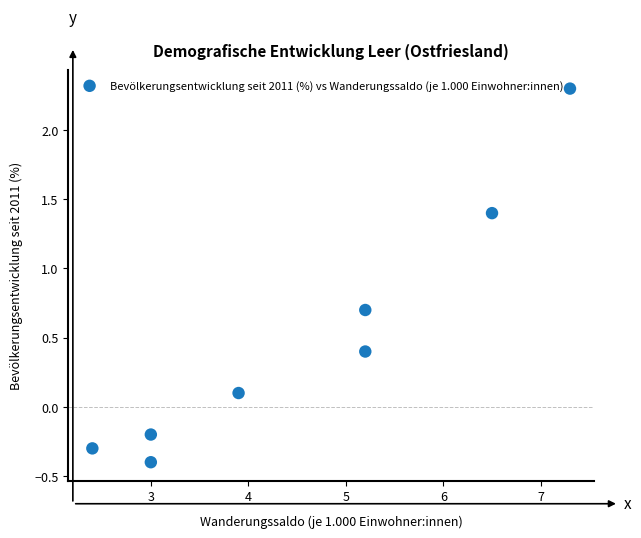

What is the average Y value?

0.5